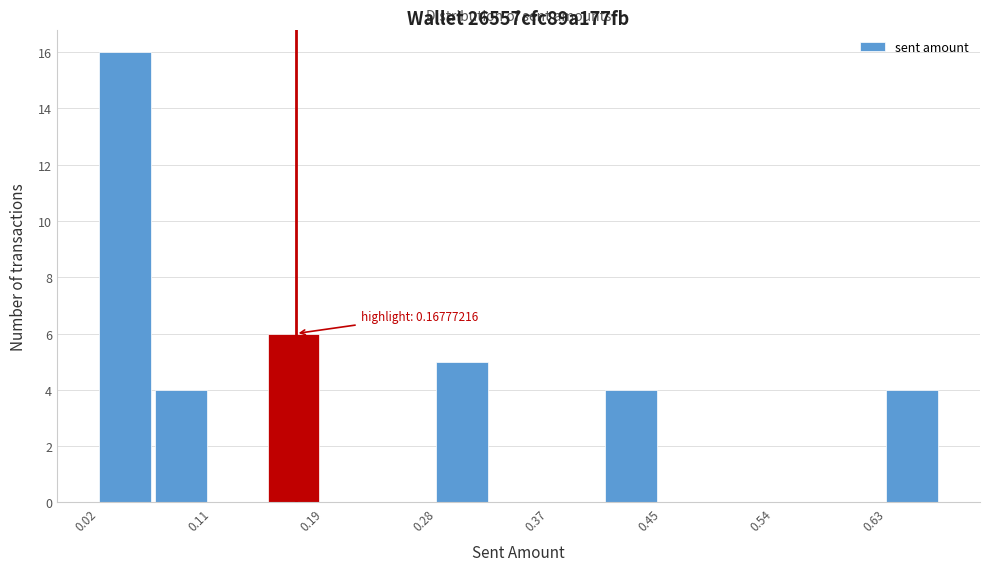

Which range on the x-axis has the tallest bar?

0.02 to 0.06